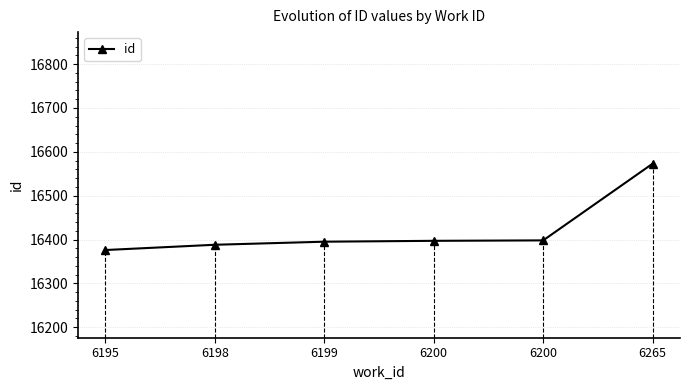

True or false: the data has more than 0 interior local peaks.

False